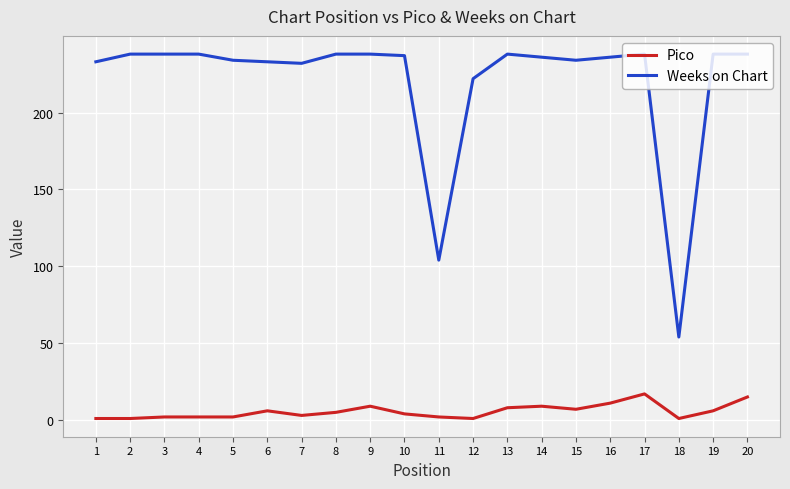

Which series has the widest spread of values?

Weeks on Chart